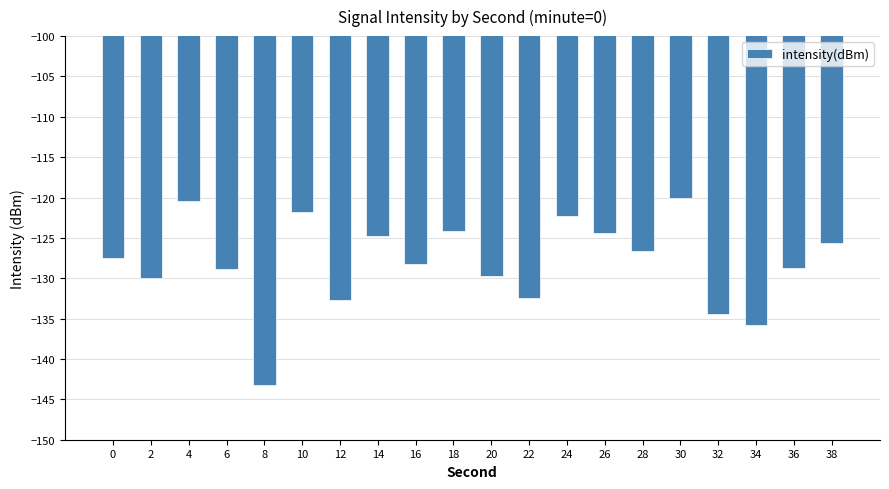

What is the value of the 20th bar from the left?

-125.7